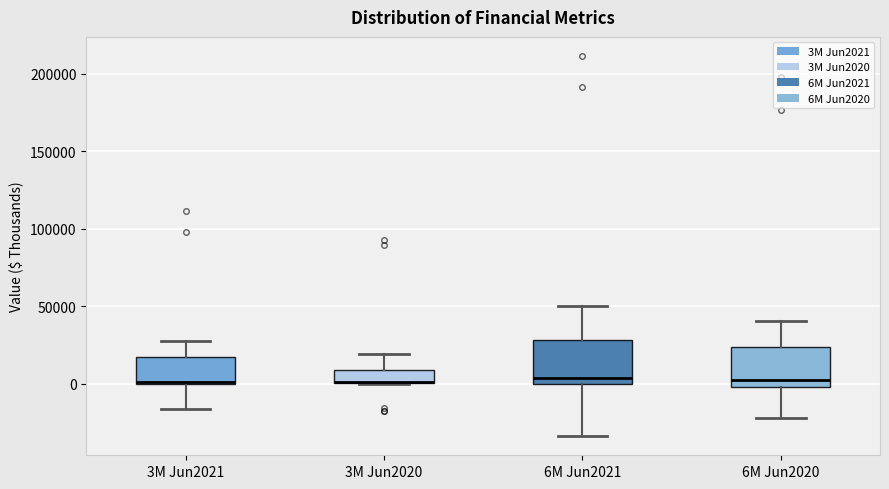

Reading left to right, read every box against the y-axis: the position of its median line, the range the box covers, and the ends of its whiskers. The values are not printed on the chart, so give them approximately, as read against the axis.

3M Jun2021: median 0 (just above the box's lower edge), box 0 to 15000, whiskers -15000 to 30000
3M Jun2020: median 0, box 0 to 10000, whiskers 0 to 20000
6M Jun2021: median 5000, box 0 to 30000, whiskers -35000 to 50000
6M Jun2020: median 5000, box 0 to 25000, whiskers -20000 to 40000